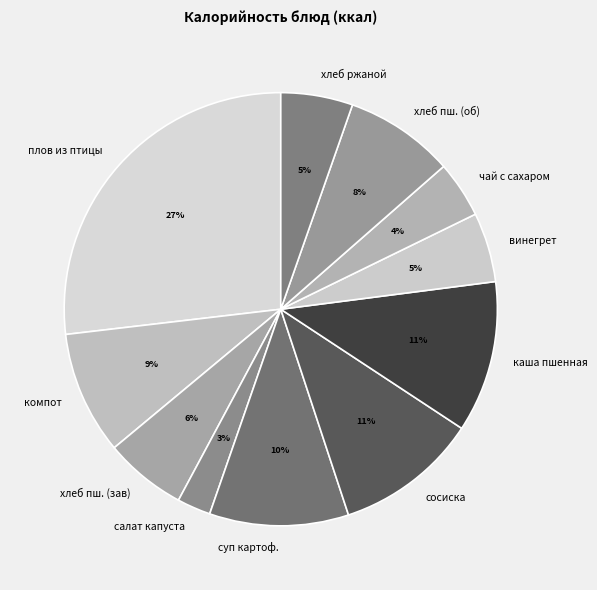

Does any single category account for the majority?

No